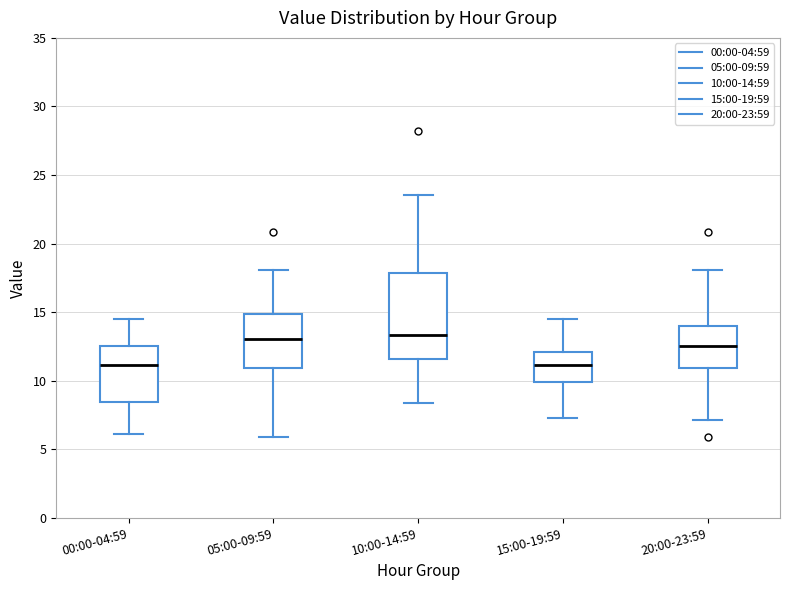

Reading left to right, read every box against the y-axis: the position of its median line, the range the box covers, and the ends of its whiskers. The values are not printed on the chart, so give them approximately, as read against the axis.

00:00-04:59: median 11.0, box 8.5 to 12.5, whiskers 6.0 to 14.5
05:00-09:59: median 13.0, box 11.0 to 15.0, whiskers 6.0 to 18.0
10:00-14:59: median 13.5, box 11.5 to 18.0, whiskers 8.5 to 23.5
15:00-19:59: median 11.0, box 10.0 to 12.0, whiskers 7.5 to 14.5
20:00-23:59: median 12.5, box 11.0 to 14.0, whiskers 7.0 to 18.0